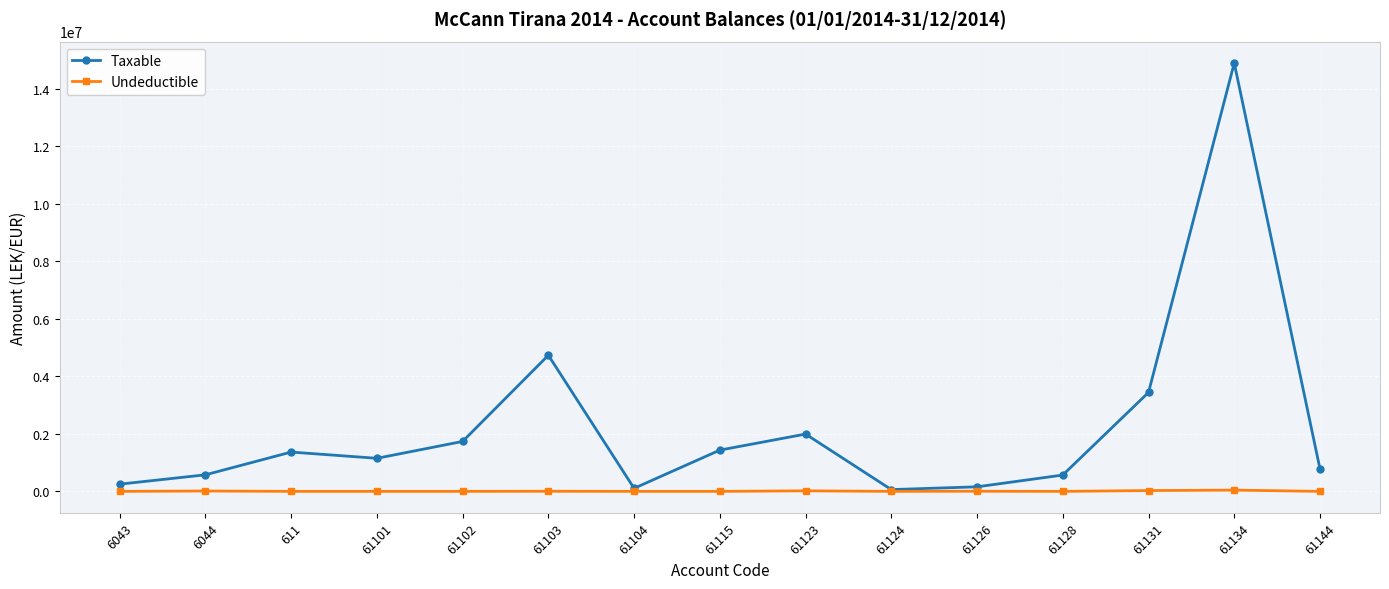

Does the chart display data point markers on the line(s)?

Yes